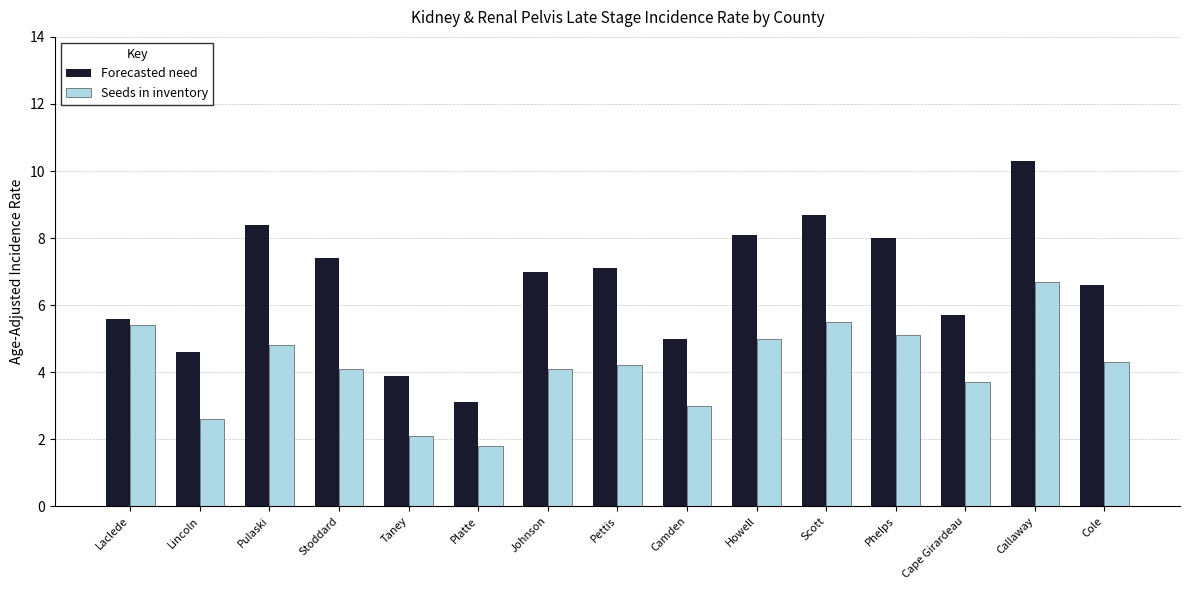

What is the greatest value displayed?

10.3